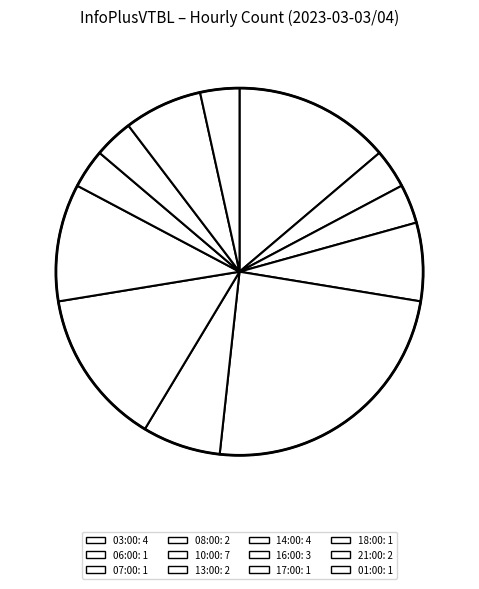

Do 16:00 and 21:00 together represent more than half of the pie?

No